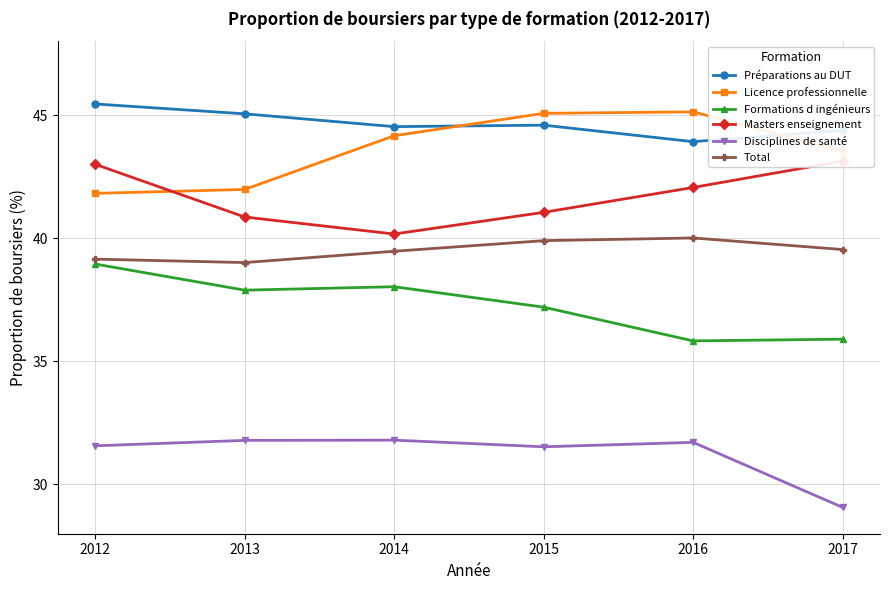

Which has a higher value, 2014 or 2016?

2014